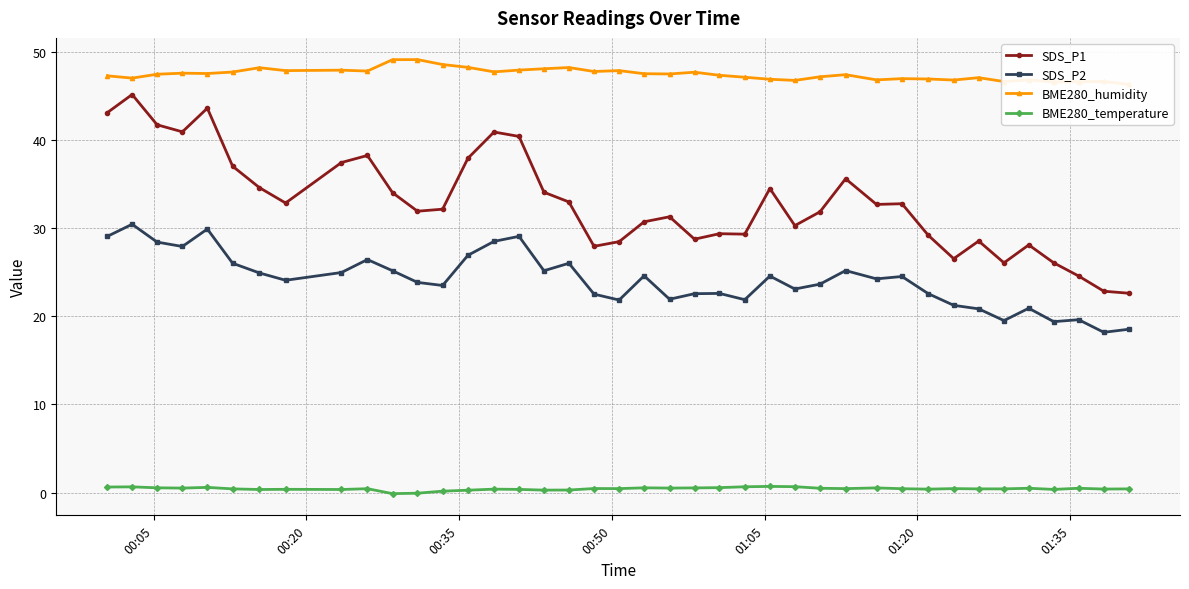

What is the value of the SDS_P1 point at the 24th from the left?

29.4